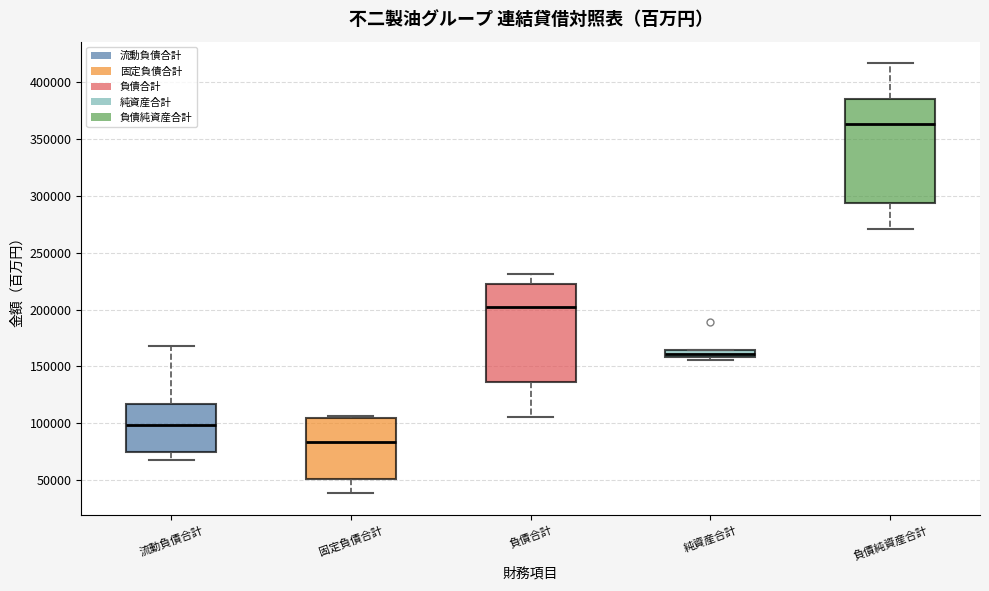

Where is the upper edge of the box for 純資産合計 on the y-axis? The values are not printed on the chart, so give them approximately, as read against the axis.

165000